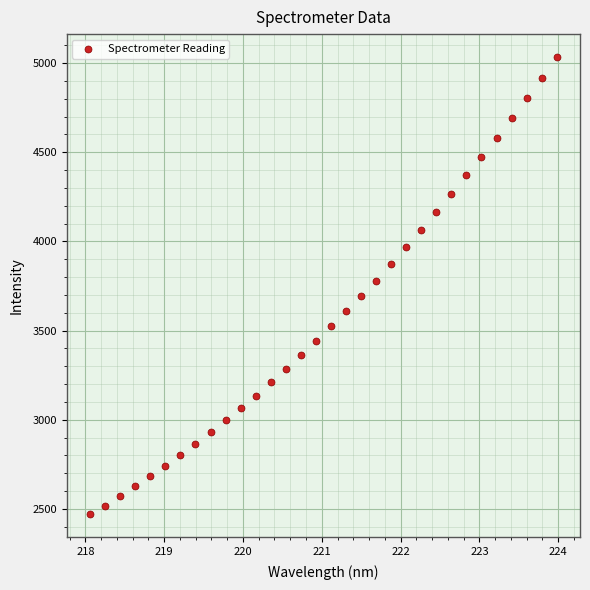

What is the range of X values (max minus min)?

5.9